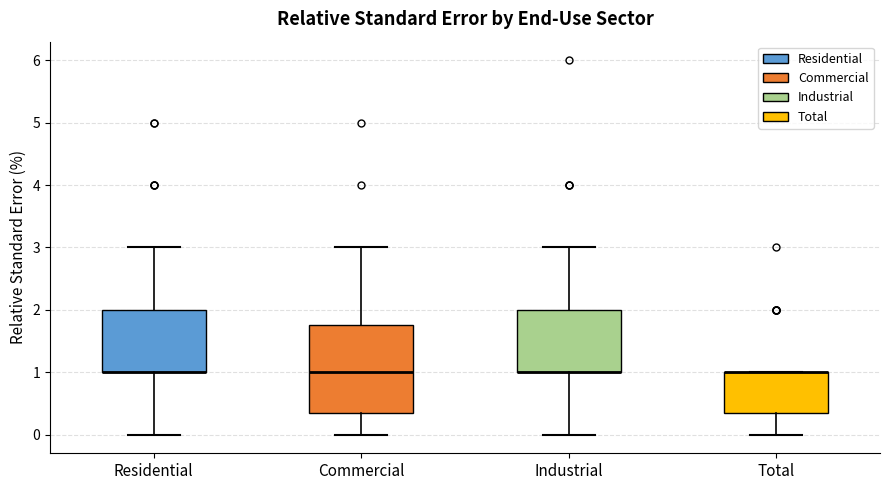

Where does the upper whisker of the box for Commercial end on the y-axis? The values are not printed on the chart, so give them approximately, as read against the axis.

3.0